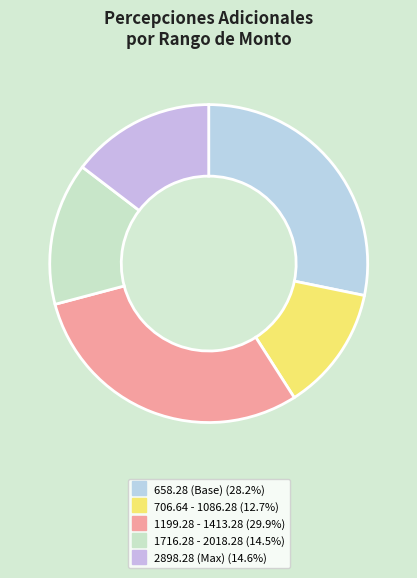

Is there any slice that represents more than half of the pie?

No